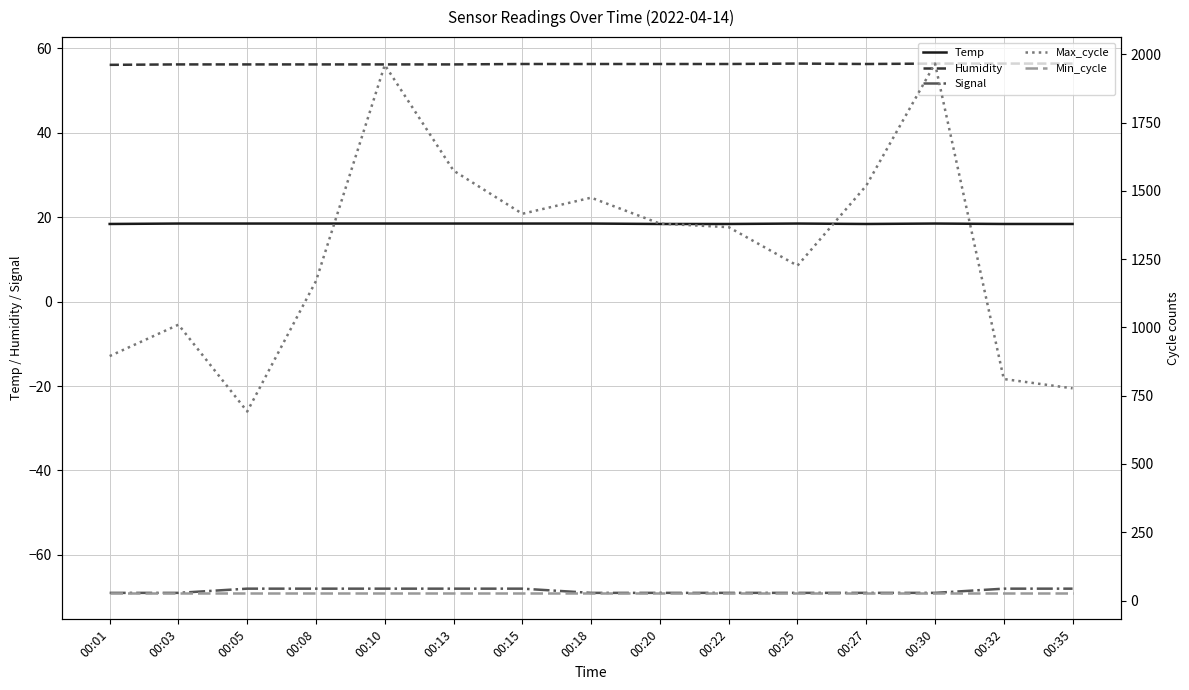

At how many categories does at least one series exceed 1880?

2